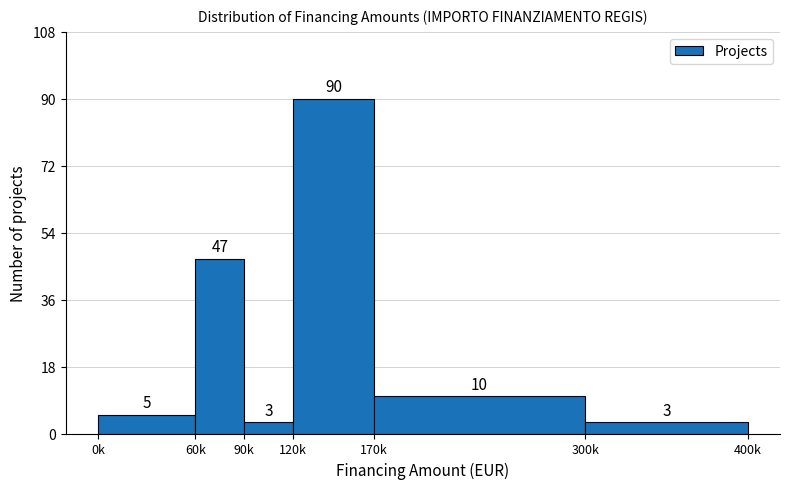

Reading left to right, transcribe all the data shown in this chart.

0k=5	60k=47	90k=3	120k=90	170k=10	300k=3